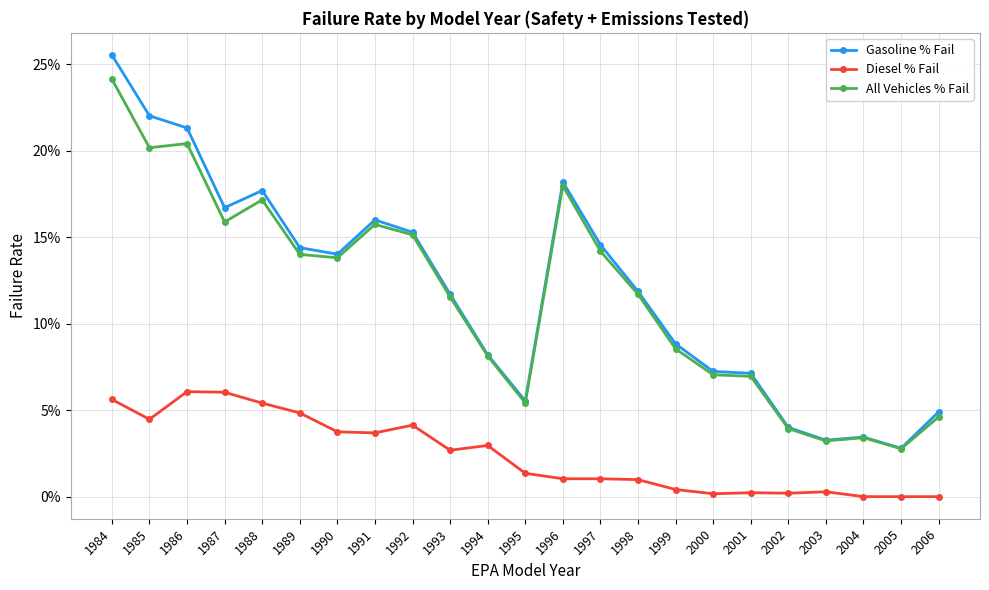

Rank the categories by All Vehicles % Fail value from highest to lowest.

1984, 1986, 1985, 1996, 1988, 1987, 1991, 1992, 1997, 1989, 1990, 1998, 1993, 1999, 1994, 2000, 2001, 1995, 2006, 2002, 2004, 2003, 2005